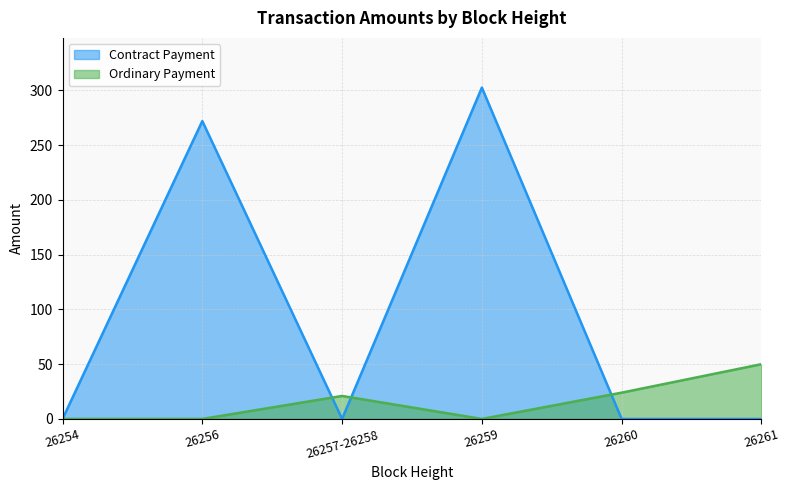

Count the number of categories in the chart.

6